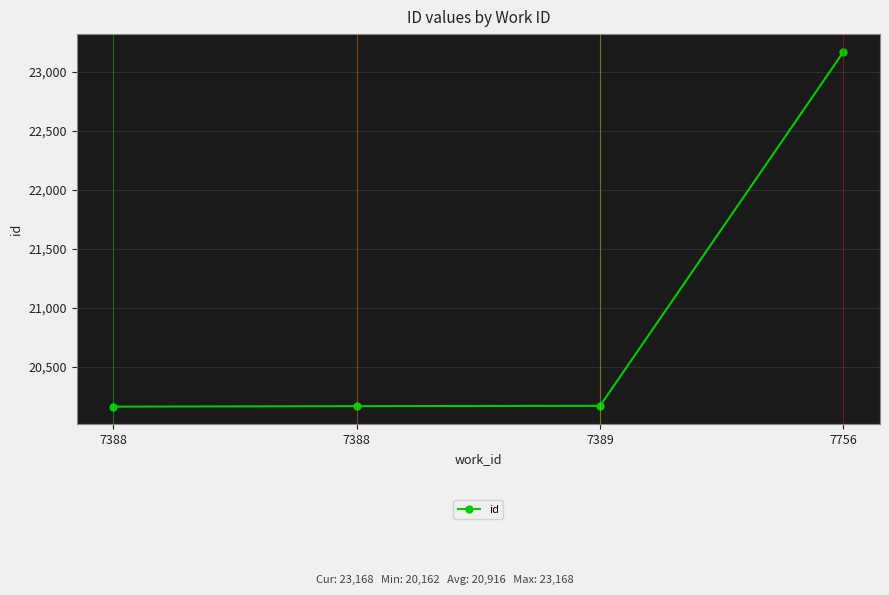

True or false: the data shows 23168 at 7756.

True